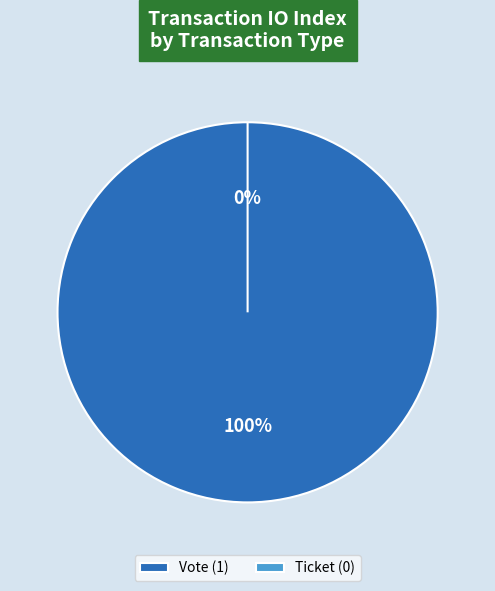

To the nearest percent, what is the difference between the Ticket and Vote slice percentages?

100%